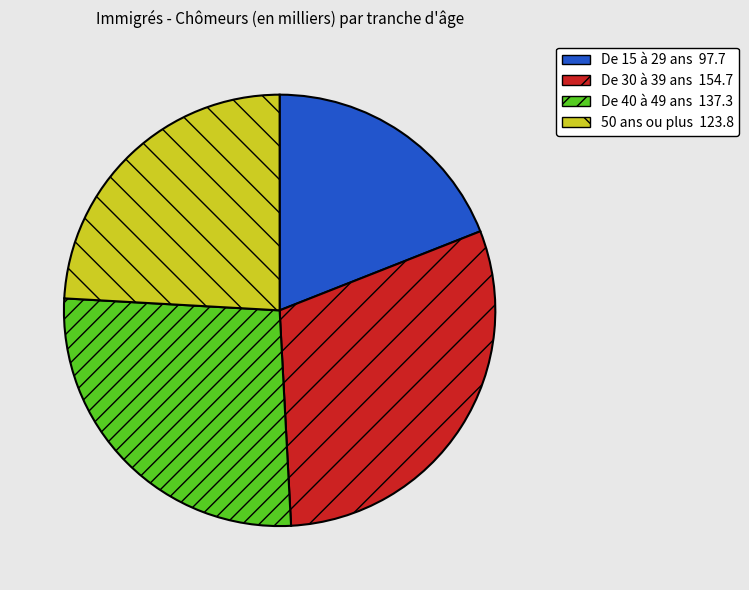

Which slice is the smallest?

De 15 à 29 ans